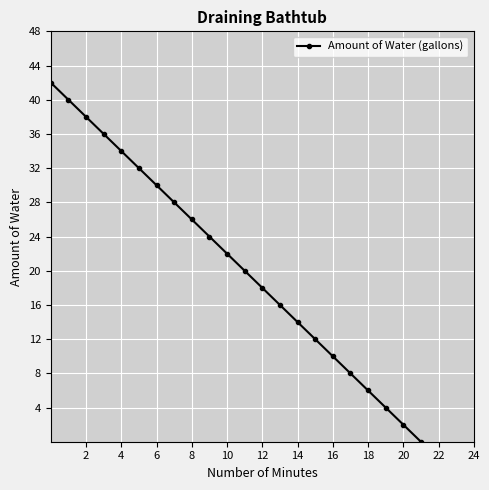

Does the chart have visible grid lines?

Yes